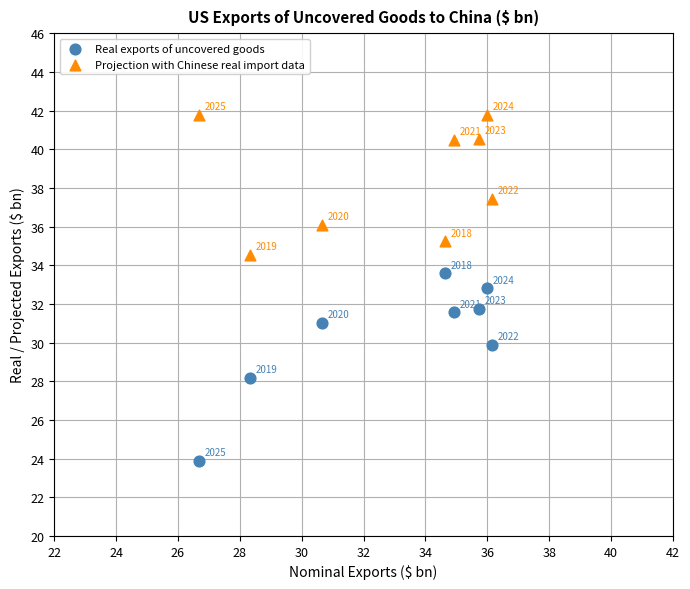

Which series contains the highest Y value?

Projection with Chinese real import data